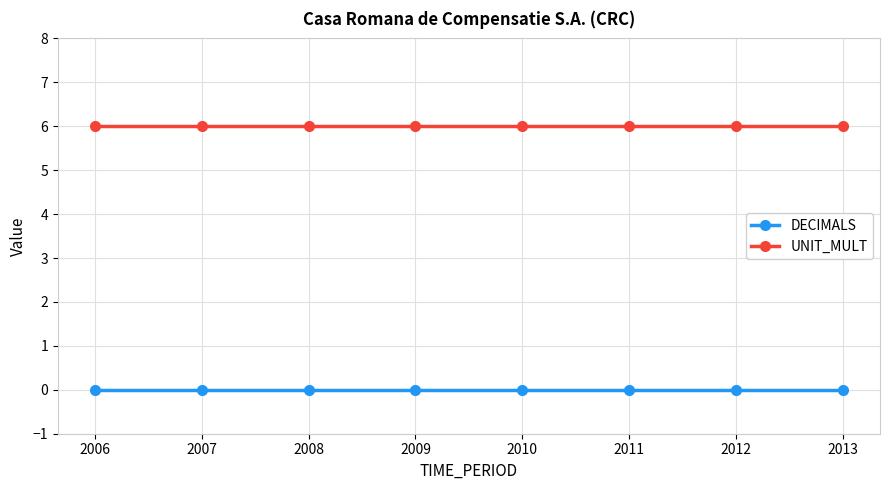

What is the highest value of the UNIT_MULT series?

6